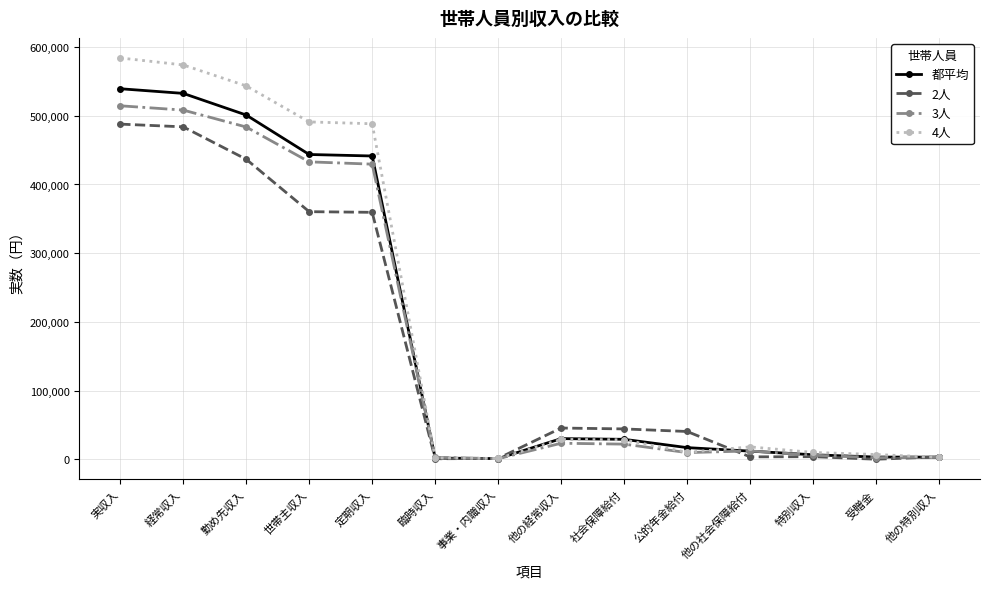

What is the label of the 1st point from the left?

実収入